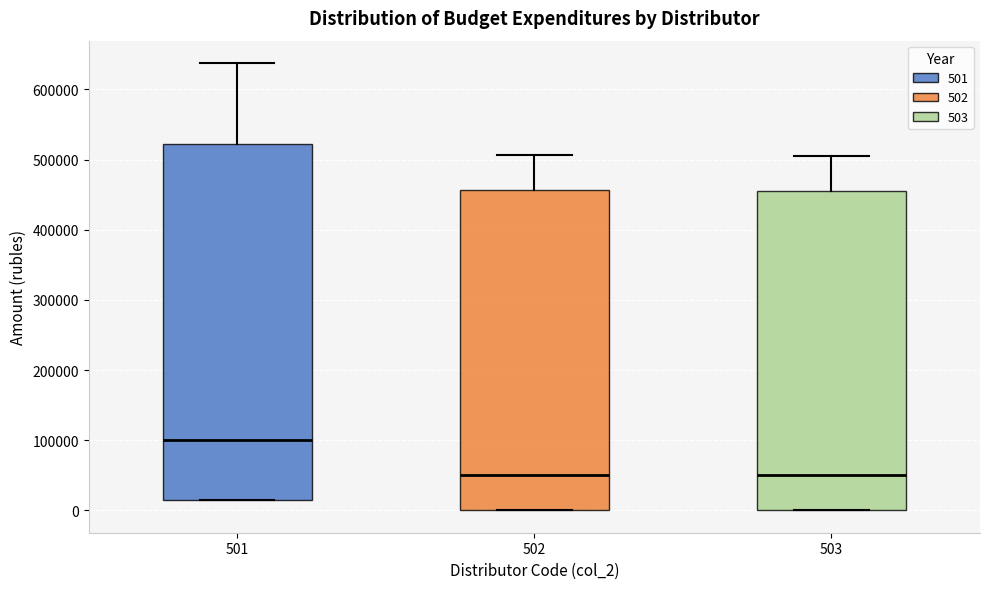

Where does the median line of the box at x = 503 sit on the y-axis? The values are not printed on the chart, so give them approximately, as read against the axis.

50000